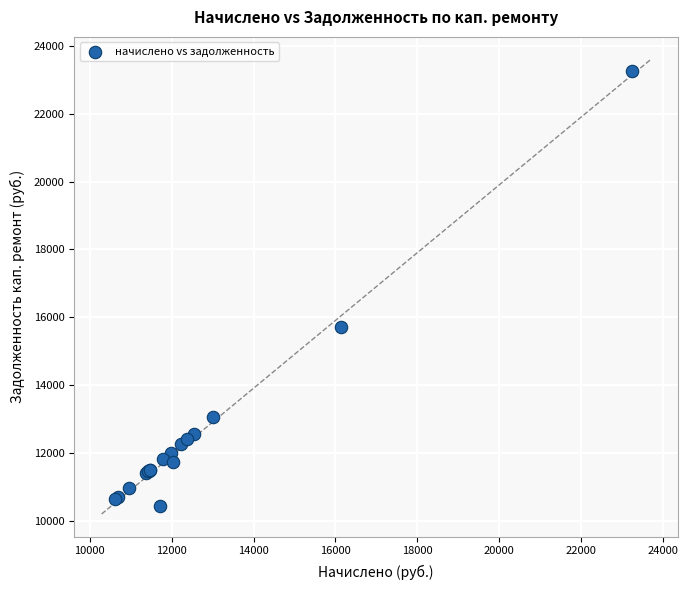

What Y value in the scatter plot is closest to 16841?

15709.1